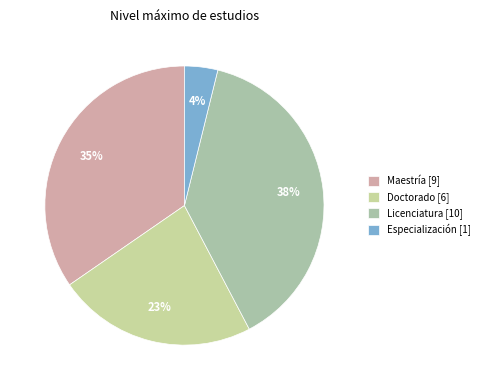

Which category has the biggest portion of the pie?

Licenciatura [10]